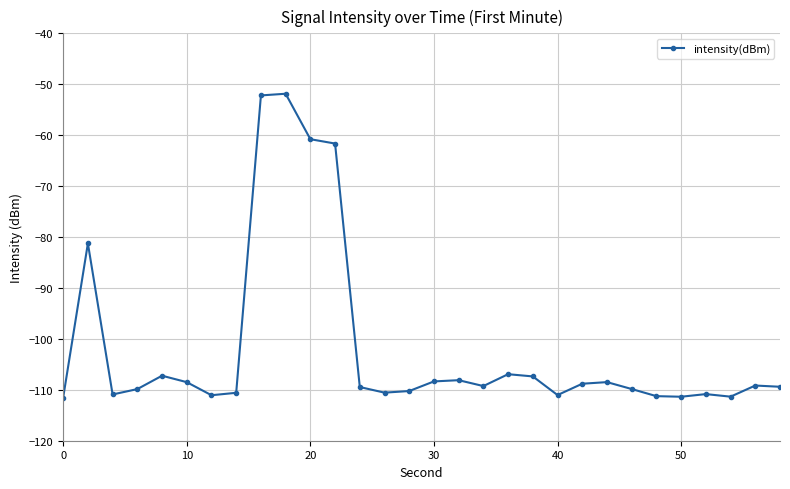

What is the difference between the maximum and second lowest values?

59.5